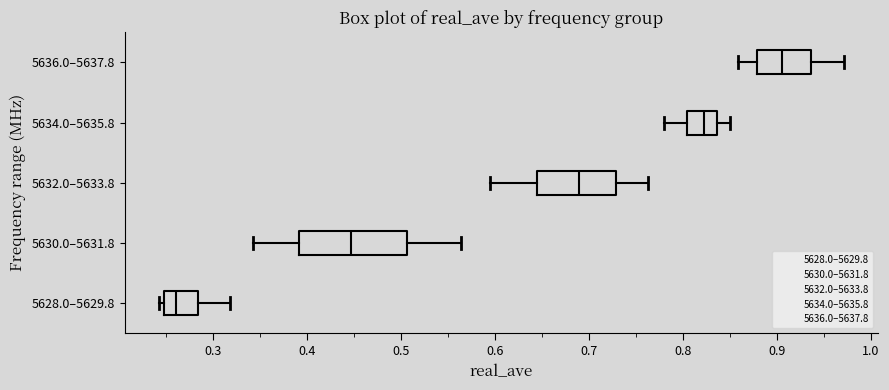

Reading bottom to top, transcribe this box plot: for each box, give where its median line is, the range the box spans, and where its two whiskers end, as read against the x-axis. The values are not printed on the chart, so give them approximately, as read against the axis.

5628.0–5629.8: median 0.26, box 0.25 to 0.28, whiskers 0.24 to 0.32
5630.0–5631.8: median 0.45, box 0.39 to 0.51, whiskers 0.34 to 0.56
5632.0–5633.8: median 0.69, box 0.65 to 0.73, whiskers 0.60 to 0.76
5634.0–5635.8: median 0.82, box 0.80 to 0.84, whiskers 0.78 to 0.85
5636.0–5637.8: median 0.91, box 0.88 to 0.94, whiskers 0.86 to 0.97